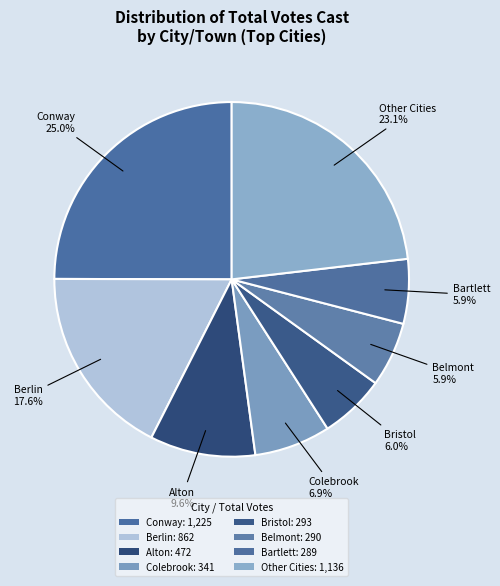

Count the number of slices in the pie.

8